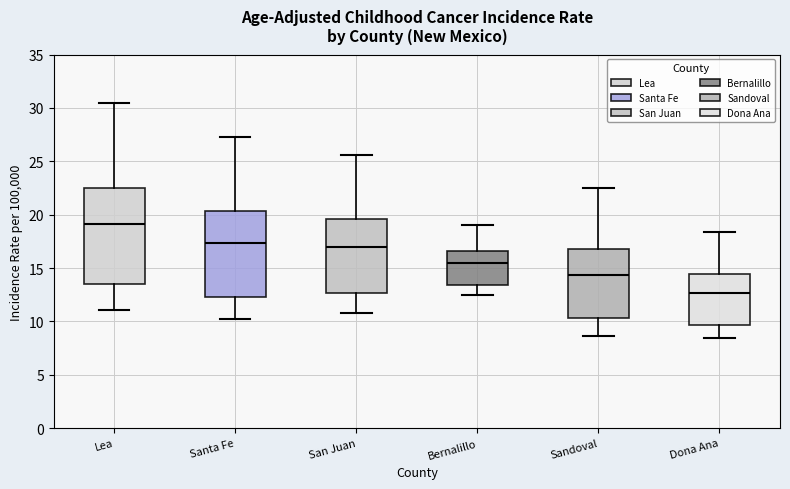

Where does the median line of the box for Santa Fe sit on the y-axis? The values are not printed on the chart, so give them approximately, as read against the axis.

17.5